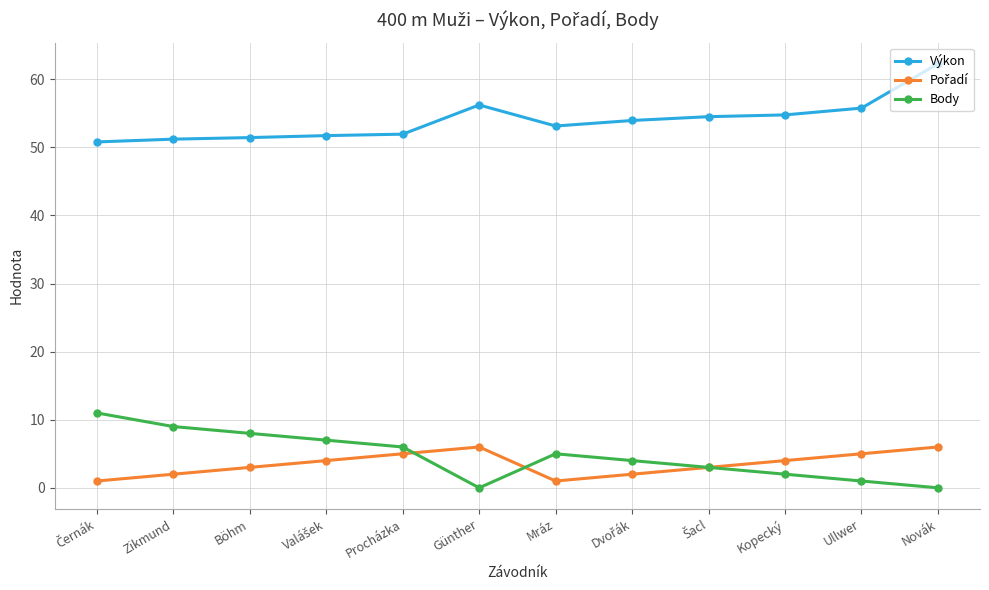

What is the label of the 11th point from the left?

Ullwer